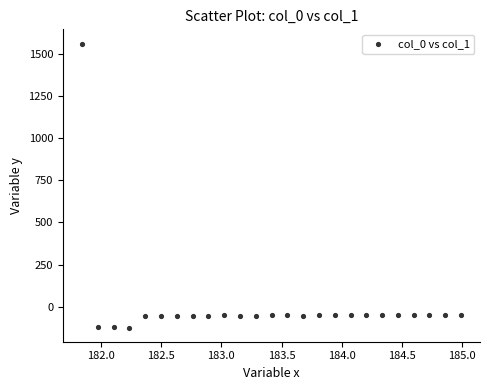

What is the range of X values (max minus min)?

3.1